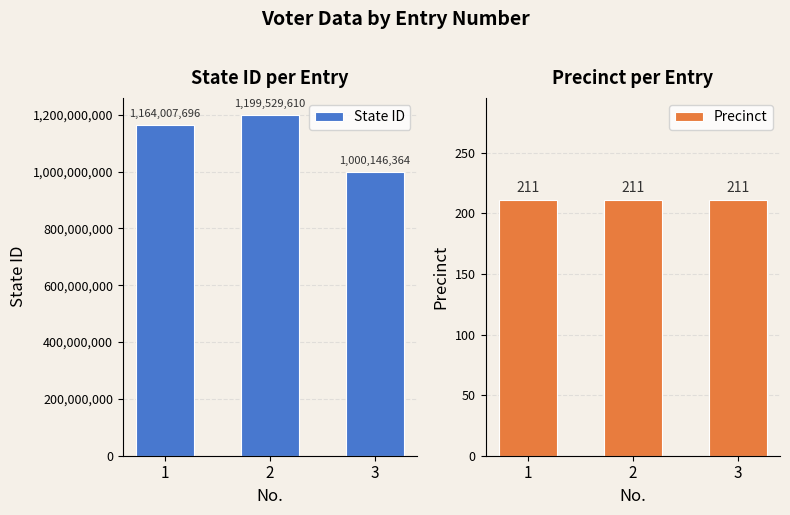

What is the value of the State ID bar at the 2nd from the left?

1199529610